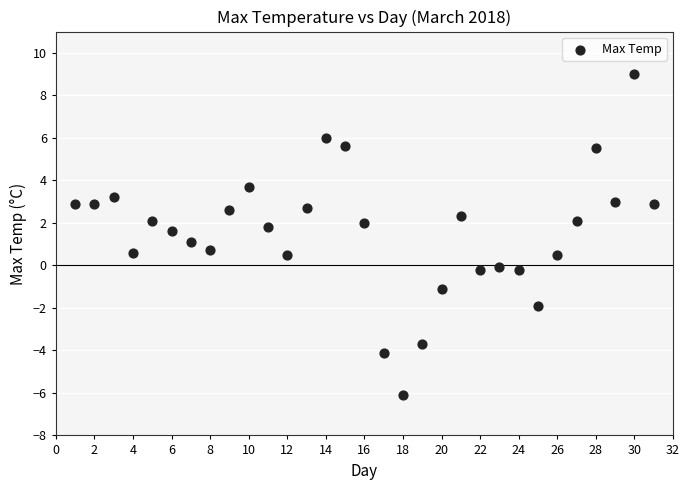

What is the range of X values (max minus min)?

30.0